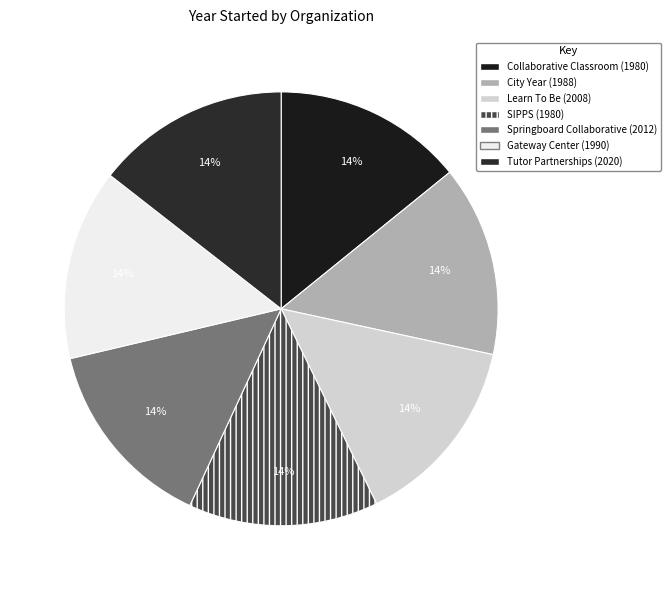

Is there any slice that represents more than half of the pie?

No